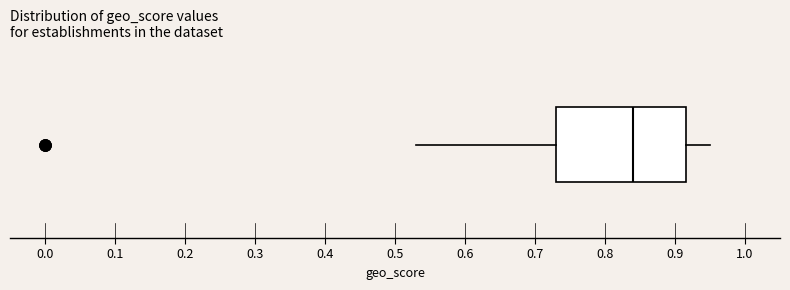

Where does the right whisker of the box end on the x-axis? The values are not printed on the chart, so give them approximately, as read against the axis.

0.95